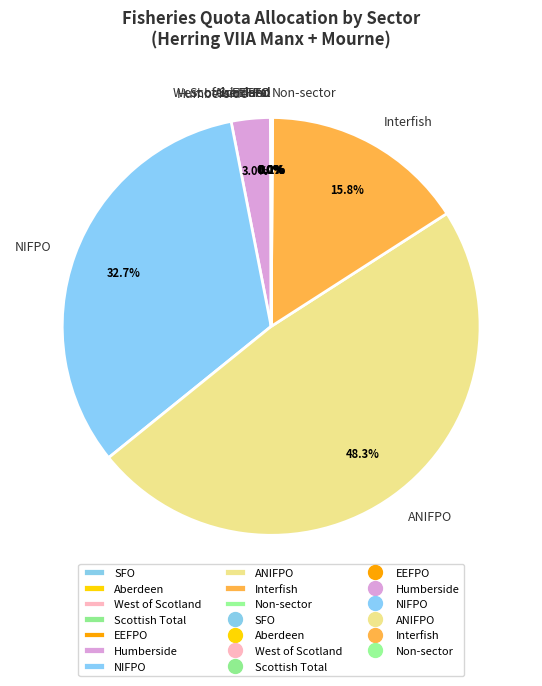

What portion of the pie excludes Interfish?

84.2%